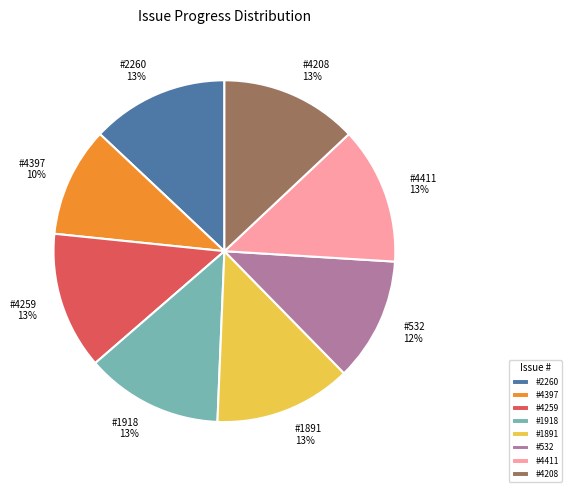

Is it true that #1918 is 13% of the pie?

True